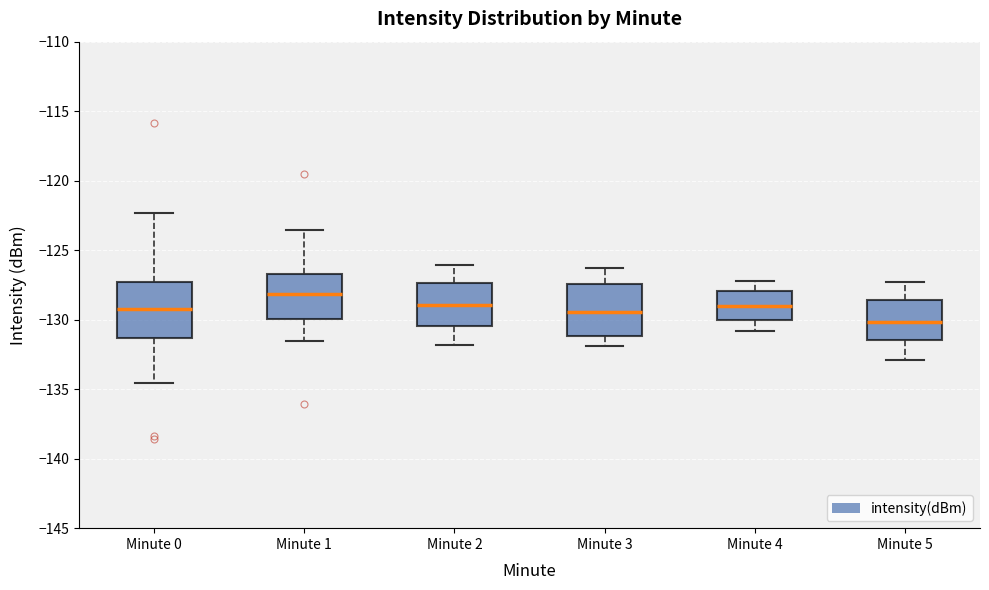

Which box has the lowest median line?

Minute 5